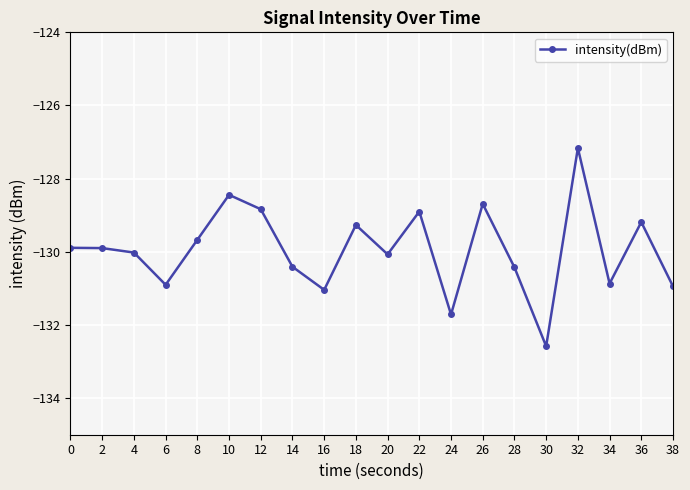

Is this an area chart (filled region under the line)?

No